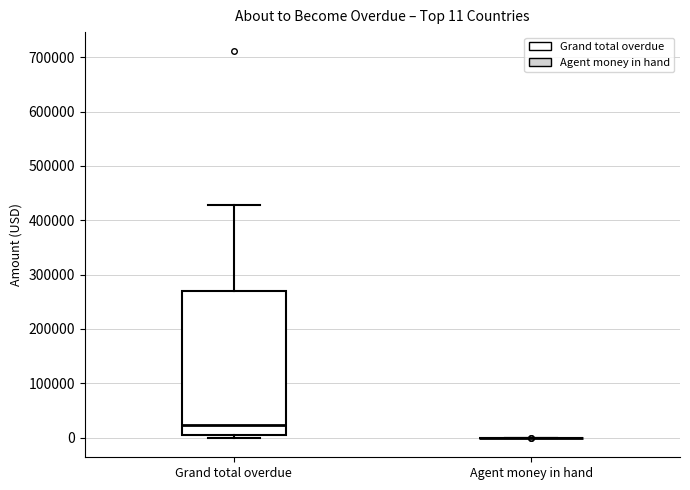

Comparing the boxes themselves (not the whiskers), which one is the tallest?

Grand total overdue